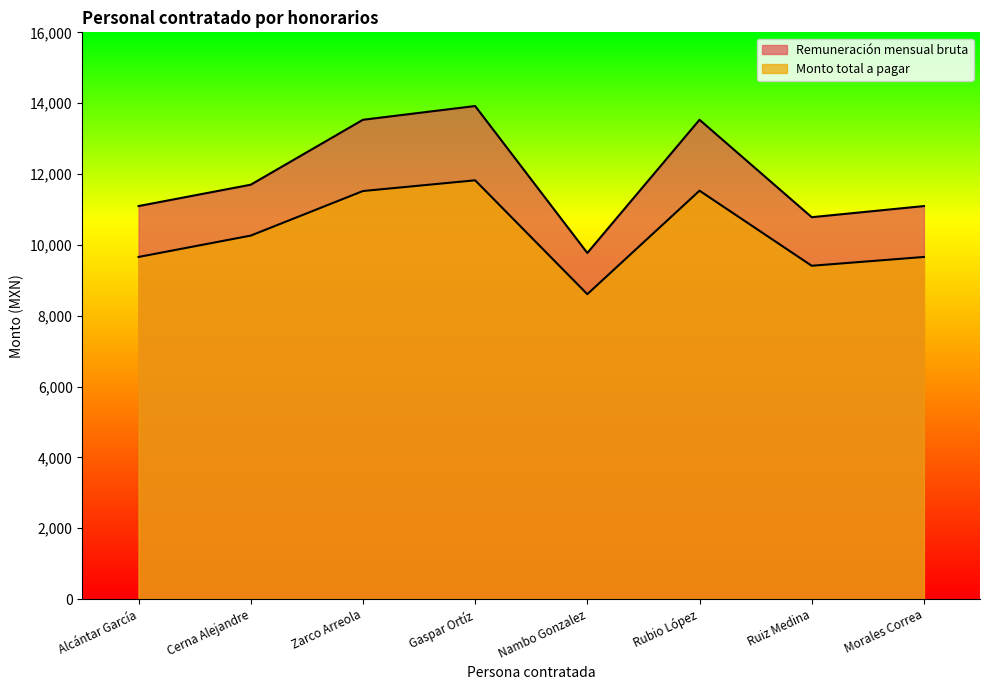

What is the maximum value for Remuneración mensual bruta?

13920.0